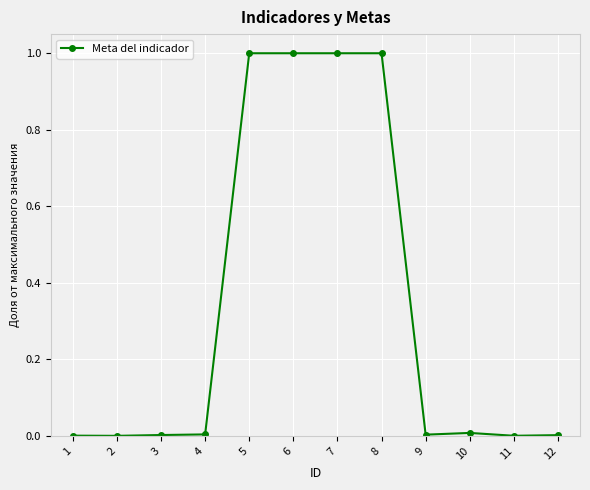

The chart shows a value of 0.0 at 4. True or false?

True